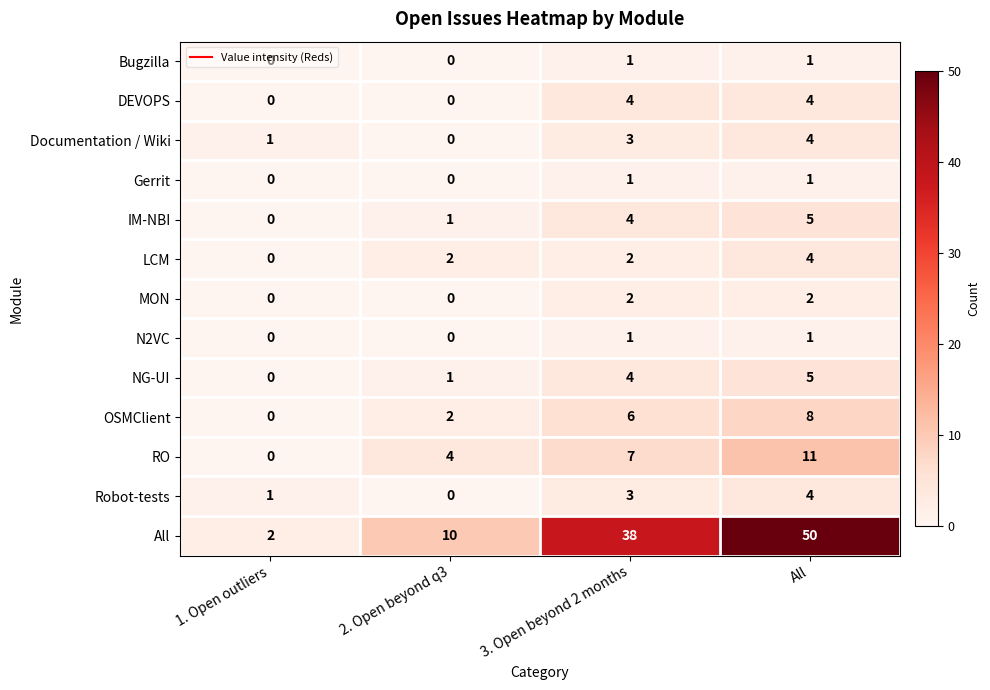

What is the difference between the maximum and minimum values in the DEVOPS series?

4